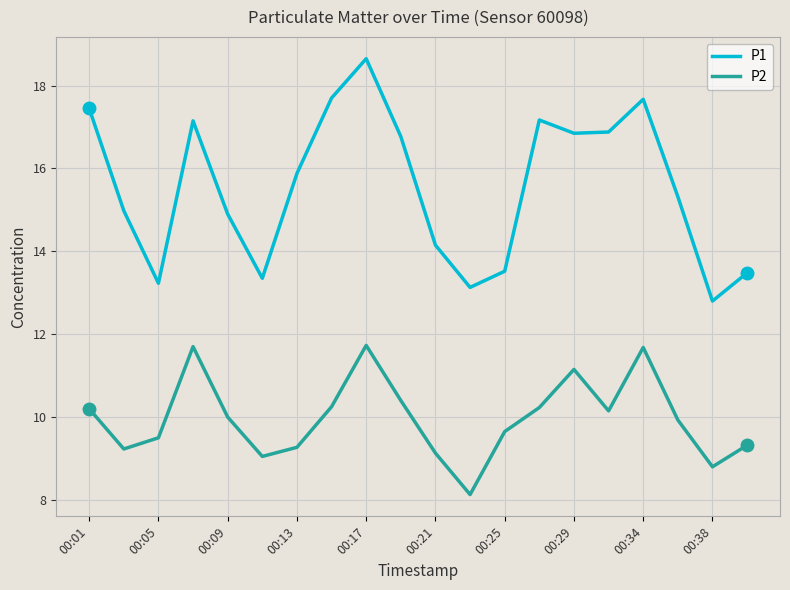

Which series has the widest spread of values?

P1